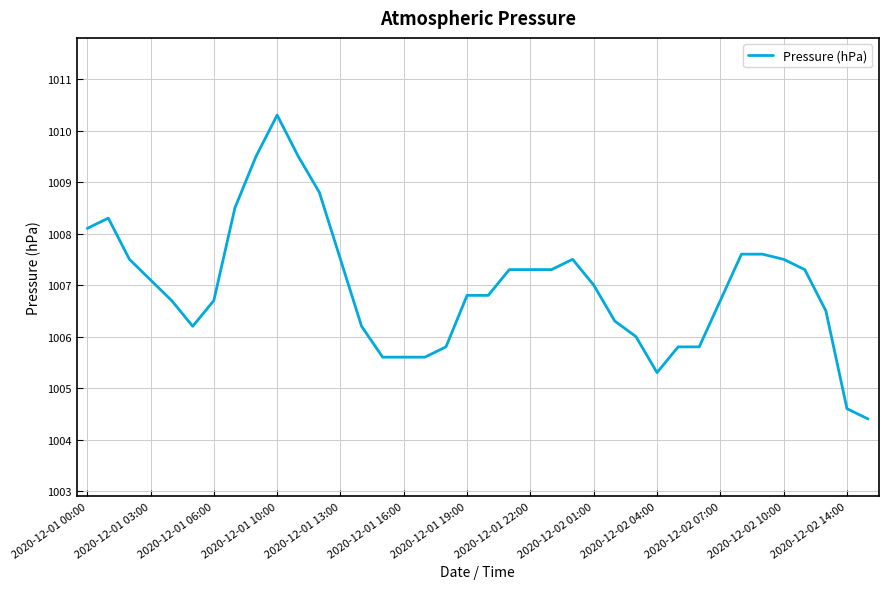

What is the maximum value shown in the chart?

1010.3